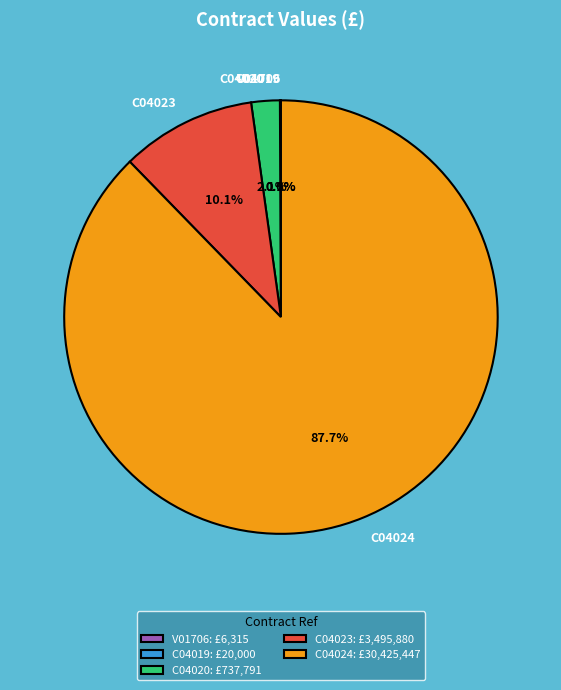

What is the largest slice in the pie chart?

C04024